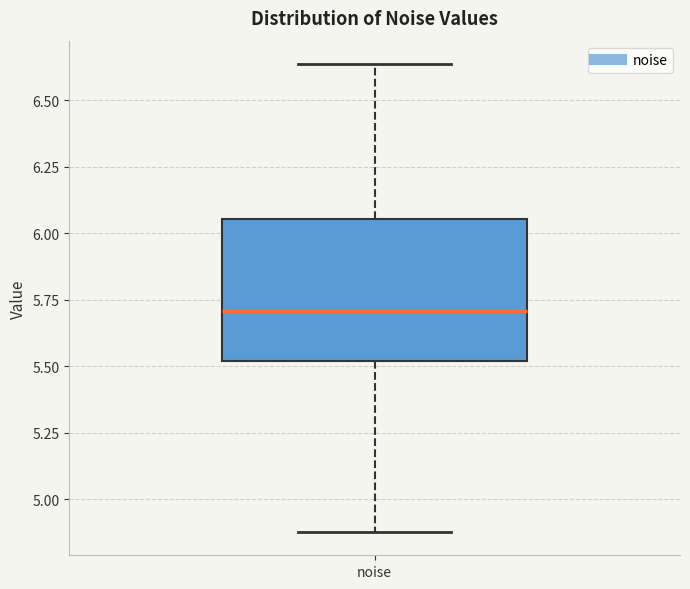

Read this box plot against the y-axis: the position of the median line, the range covered by the box, and the ends of both whiskers. The values are not printed on the chart, so give them approximately, as read against the axis.

median 5.70, box 5.50 to 6.05, whiskers 4.90 to 6.65